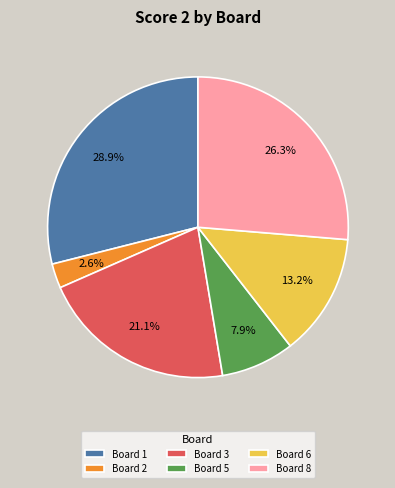

What is the ratio of the value at Board 6 to the value at Board 8?

0.5